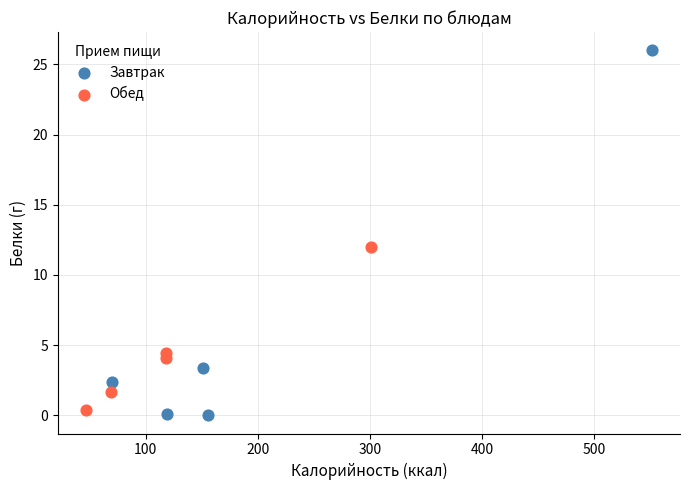

Which series contains the highest Y value?

Завтрак